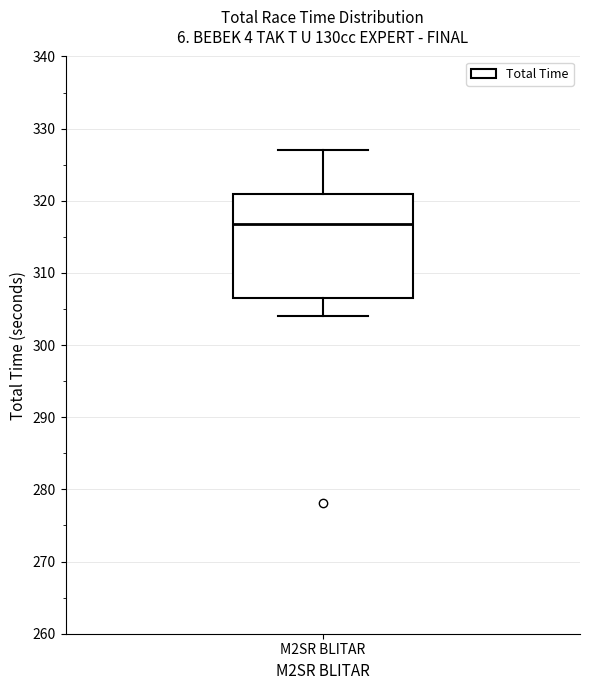

Read this box plot against the y-axis: the position of the median line, the range covered by the box, and the ends of both whiskers. The values are not printed on the chart, so give them approximately, as read against the axis.

median 317, box 306 to 321, whiskers 304 to 327